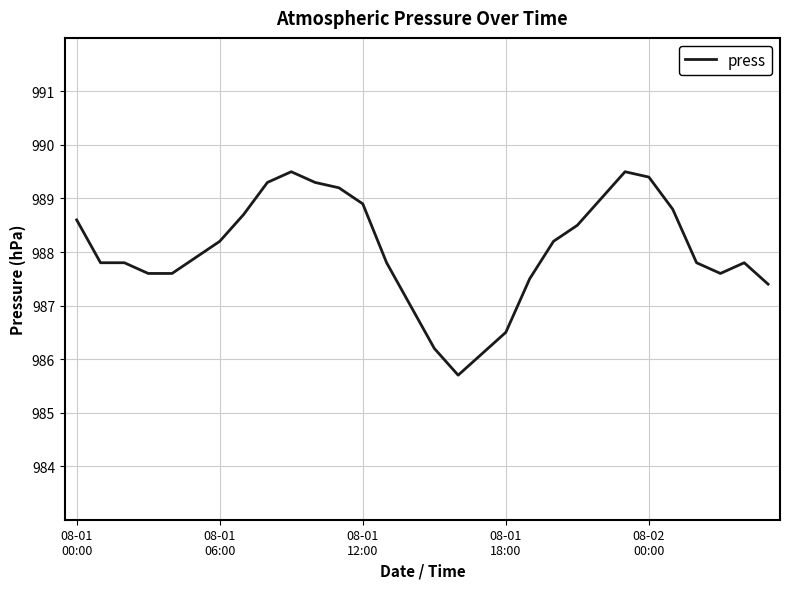

What is the sum of all values?

29641.2